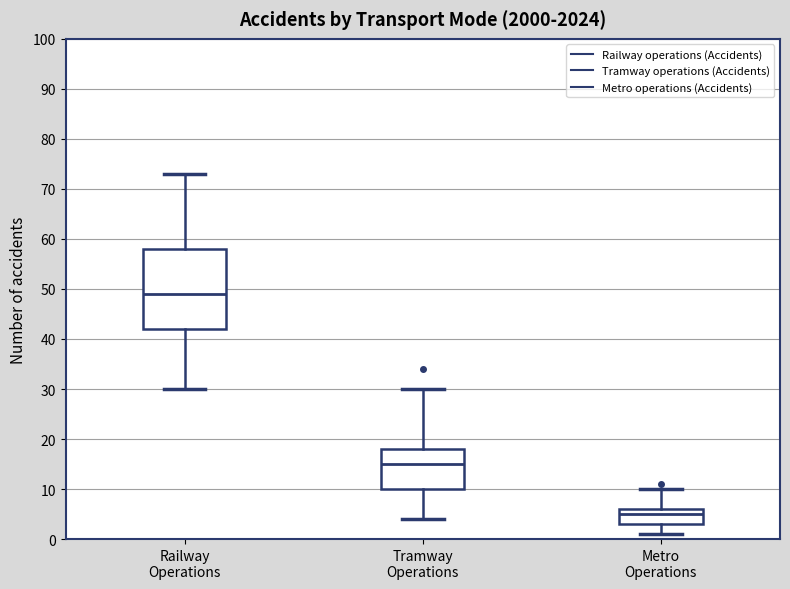

Reading left to right, transcribe this box plot: for each box, give where its median line is, the range the box spans, and where its two whiskers end, as read against the y-axis. The values are not printed on the chart, so give them approximately, as read against the axis.

Railway Operations: median 49, box 42 to 58, whiskers 30 to 73
Tramway Operations: median 15, box 10 to 18, whiskers 4 to 30
Metro Operations: median 5, box 3 to 6, whiskers 1 to 10